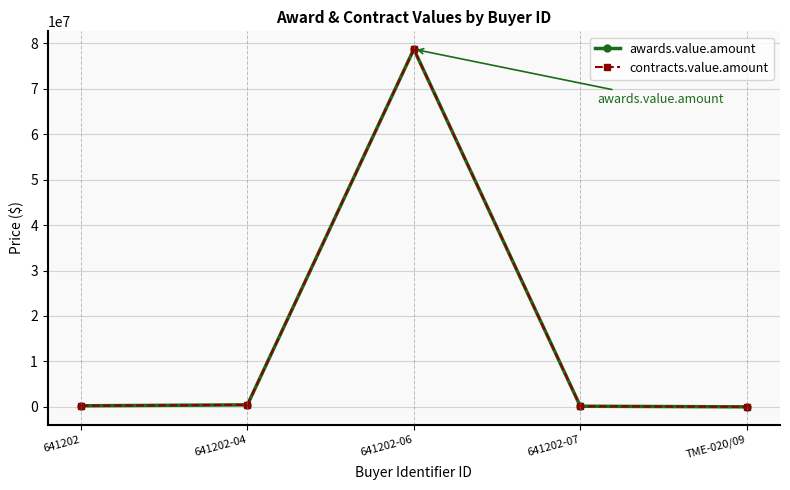

Which series has the widest spread of values?

awards.value.amount